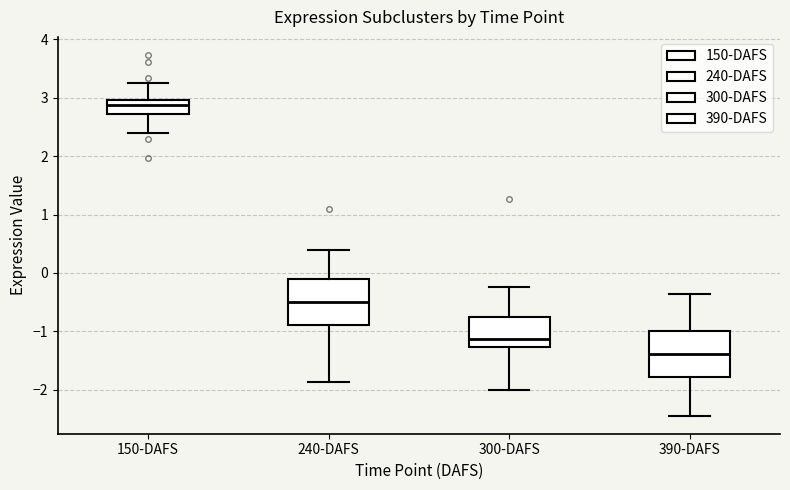

Reading left to right, read every box against the y-axis: the position of its median line, the range the box covers, and the ends of its whiskers. The values are not printed on the chart, so give them approximately, as read against the axis.

150-DAFS: median 2.9, box 2.7 to 3.0, whiskers 2.4 to 3.3
240-DAFS: median -0.5, box -0.9 to -0.1, whiskers -1.9 to 0.4
300-DAFS: median -1.1, box -1.3 to -0.8, whiskers -2.0 to -0.2
390-DAFS: median -1.4, box -1.8 to -1.0, whiskers -2.4 to -0.4